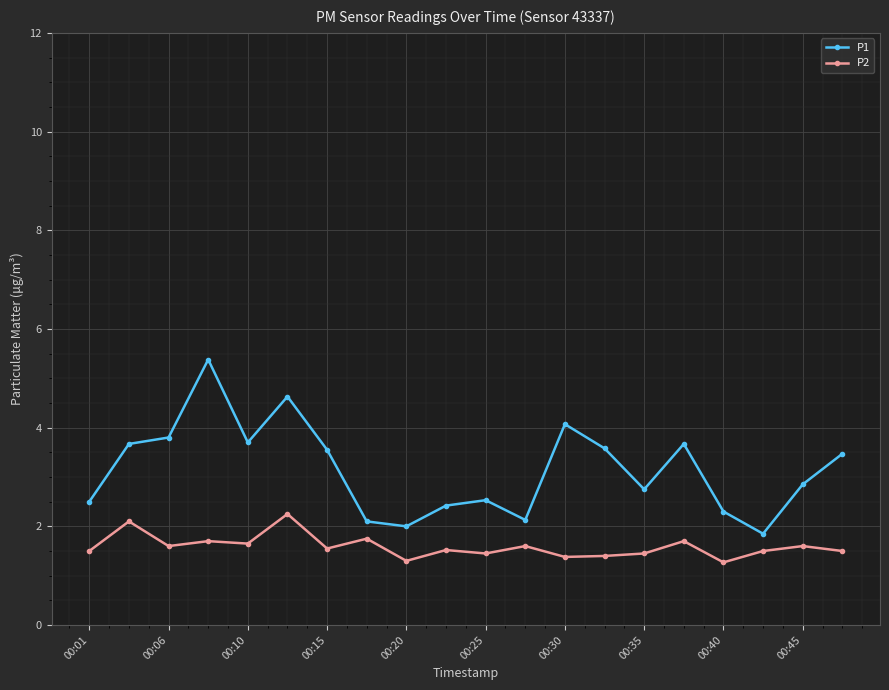

In P2, how many points are lower than both neighbors (excluding endpoints)?

7